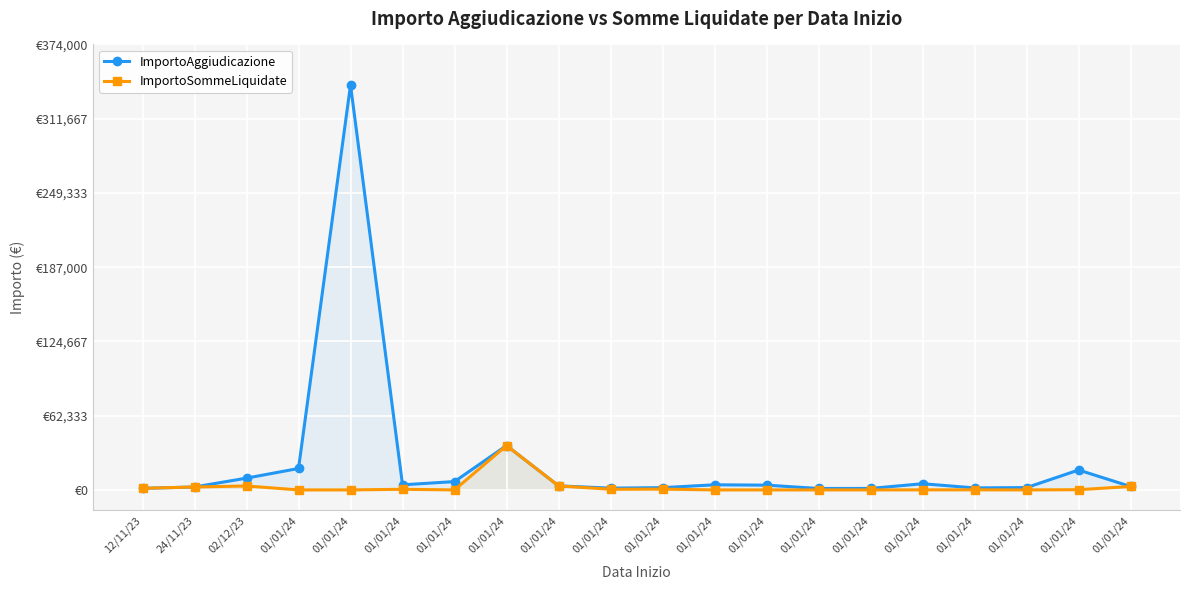

Which has a higher value, 01/01/24 or 01/01/24?

01/01/24